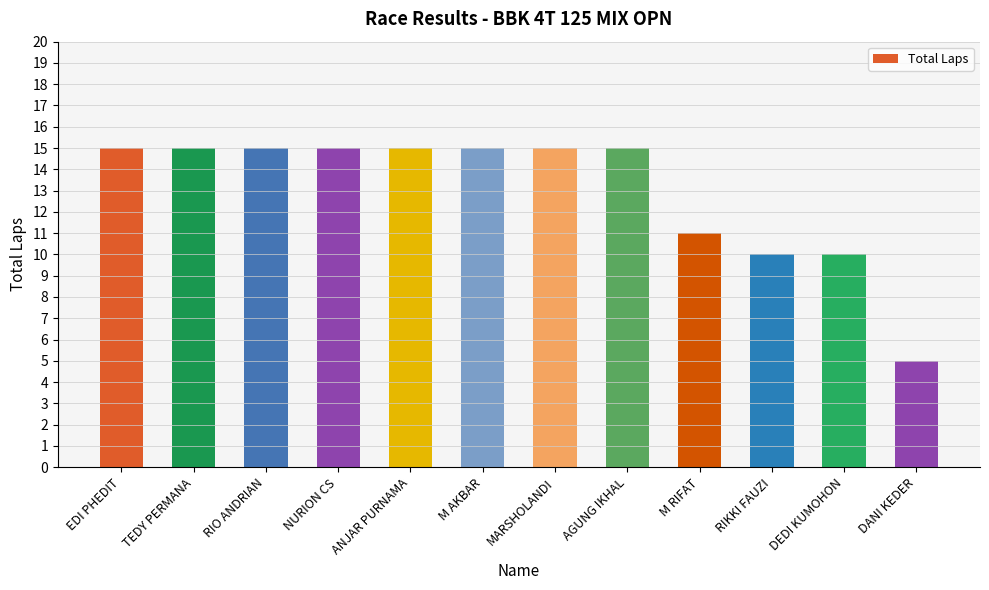

What is the smallest value displayed?

5